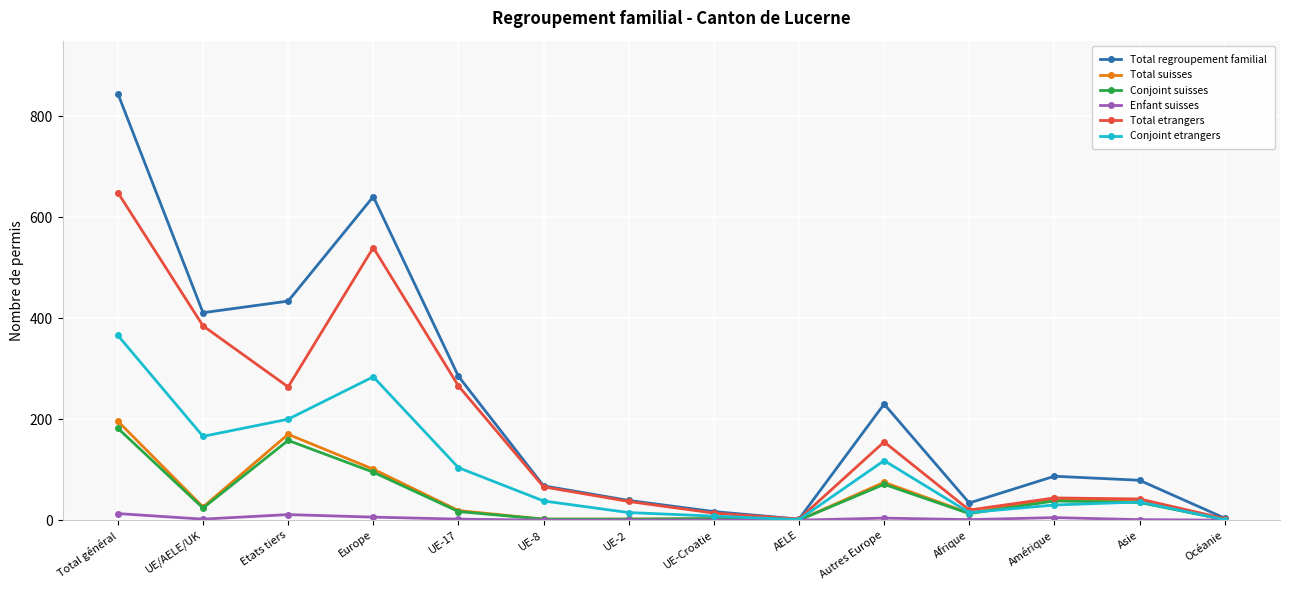

What is the value of the Conjoint etrangers point at the 7th from the left?

15